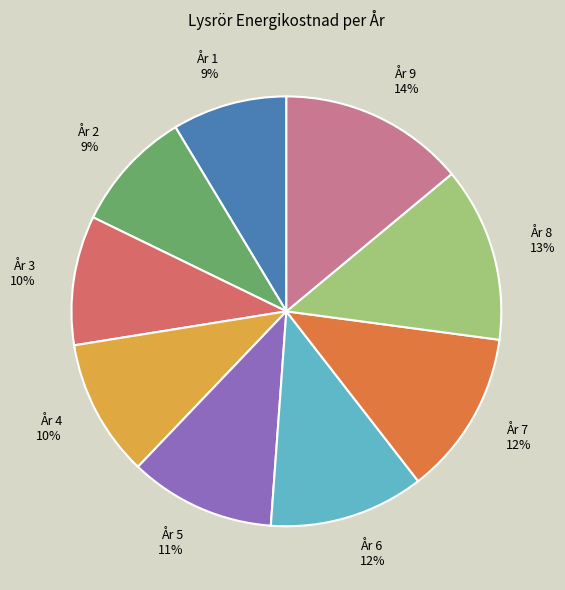

Does any single category account for the majority?

No